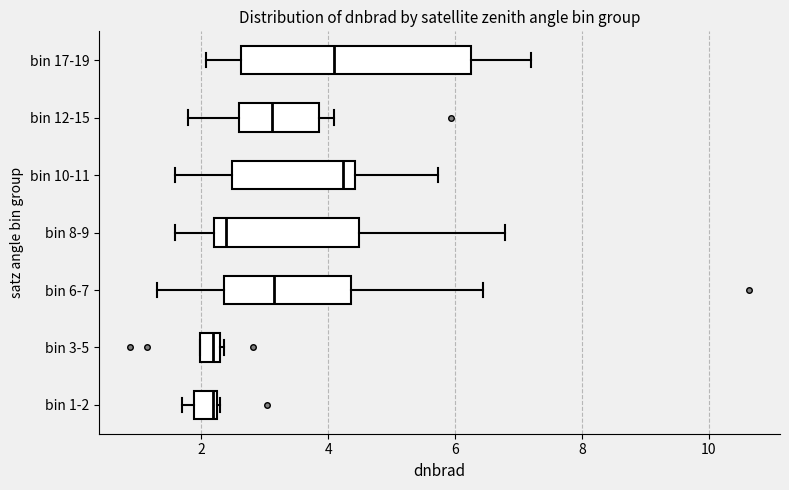

Where does the right whisker of the box for bin 6-7 end on the x-axis? The values are not printed on the chart, so give them approximately, as read against the axis.

6.4